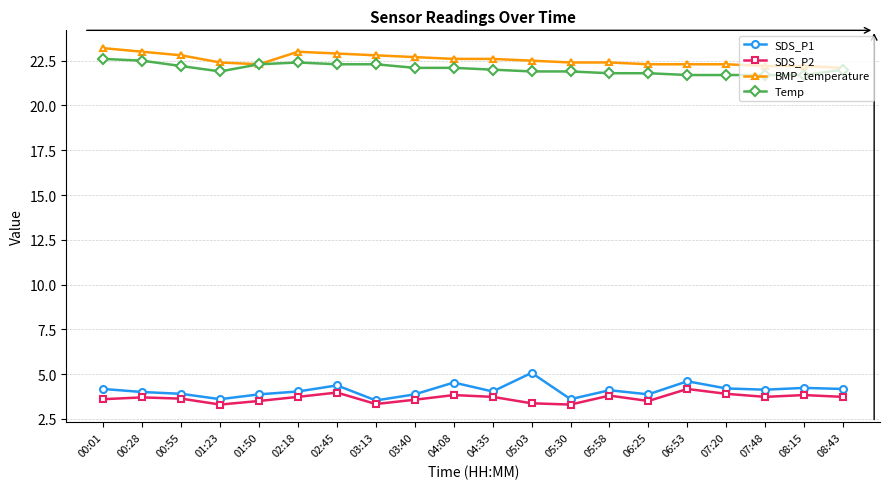

What is the label of the 14th point from the left?

05:58